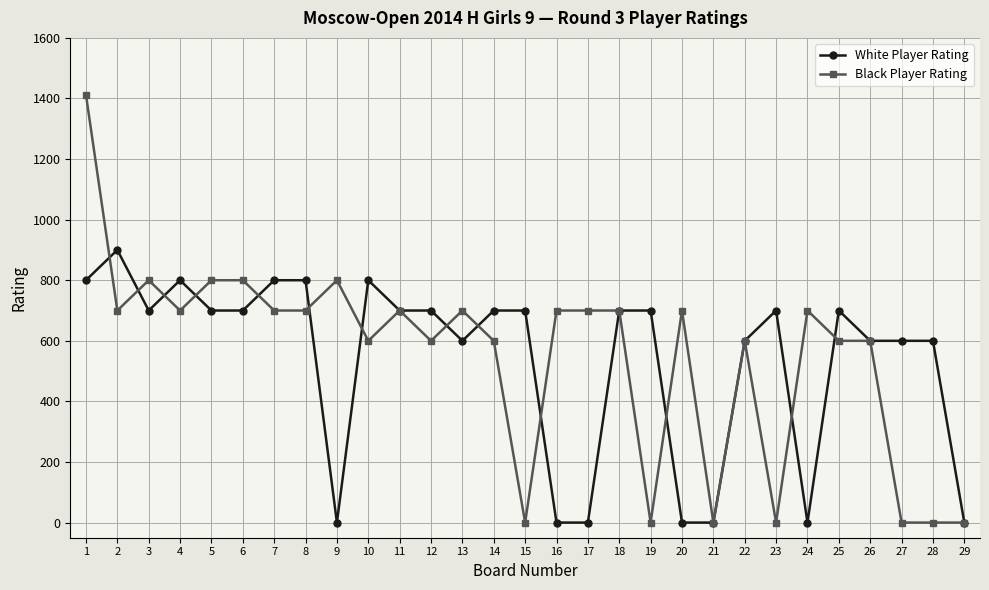

Rank the series at 24 from lowest to highest value.

White Player Rating, Black Player Rating